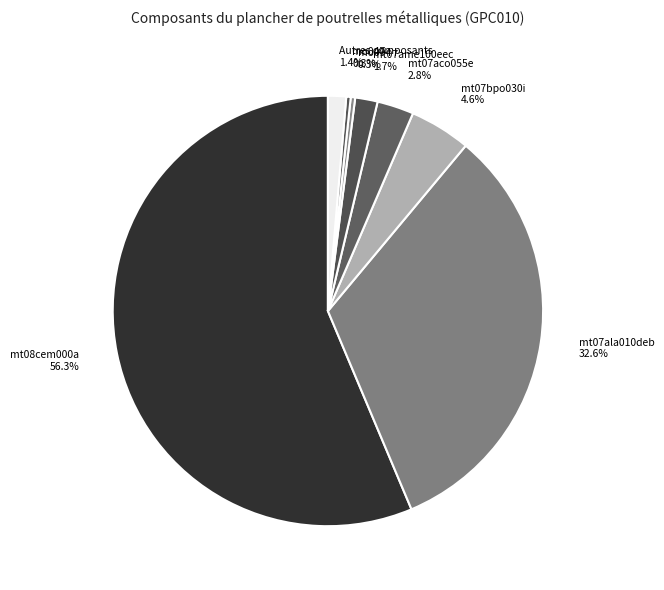

Between mt07ala010deb 32.6% and mt07ame100eec 1.7%, which is larger?

mt07ala010deb 32.6%